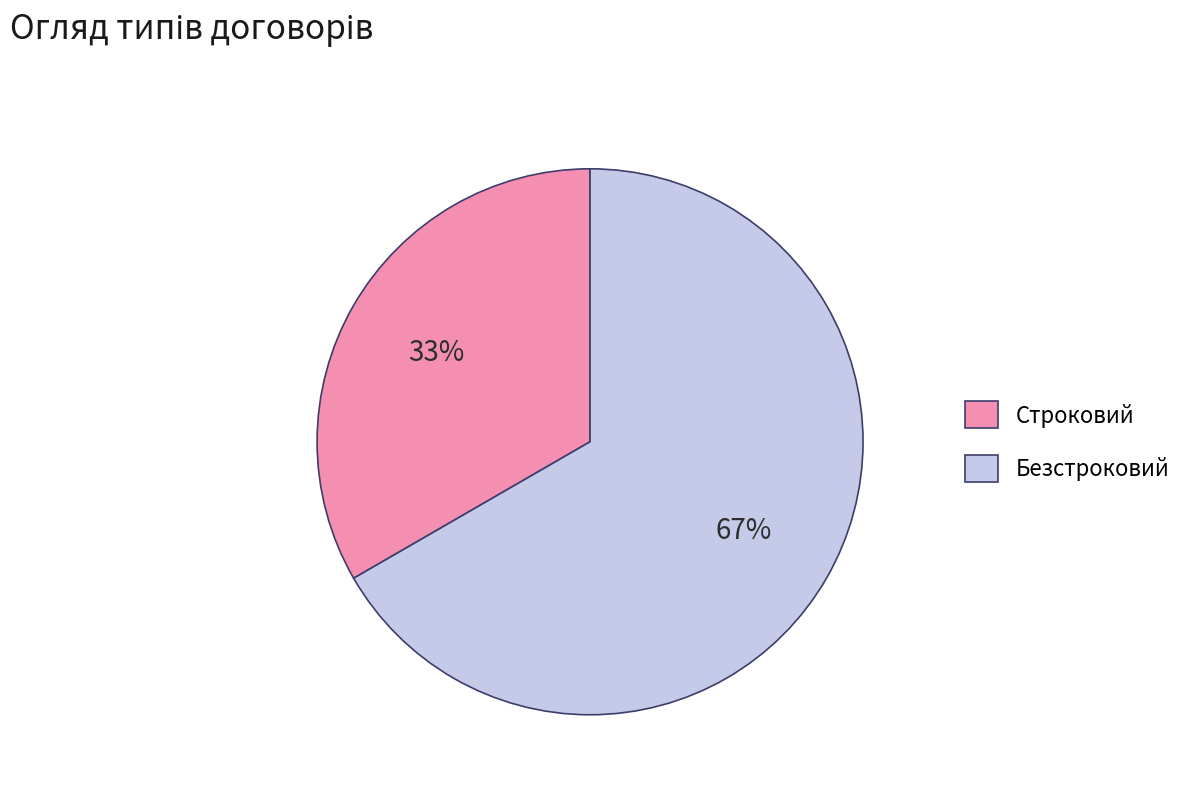

Rank the categories by value from lowest to highest.

Строковий, Безстроковий